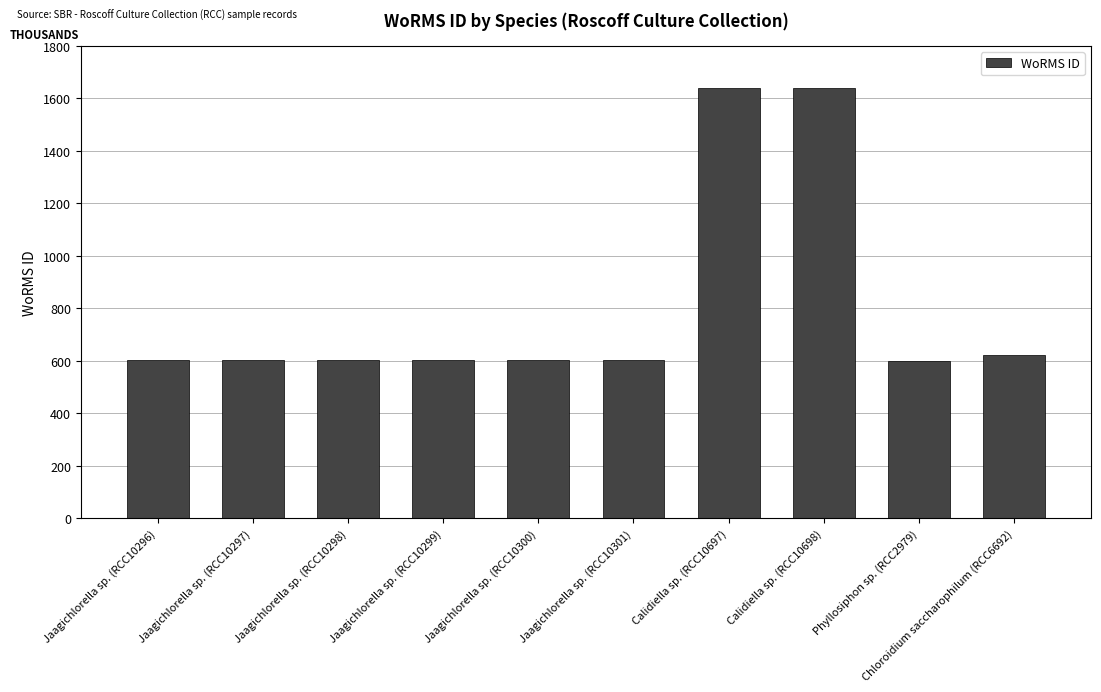

Does the chart contain any negative values?

No